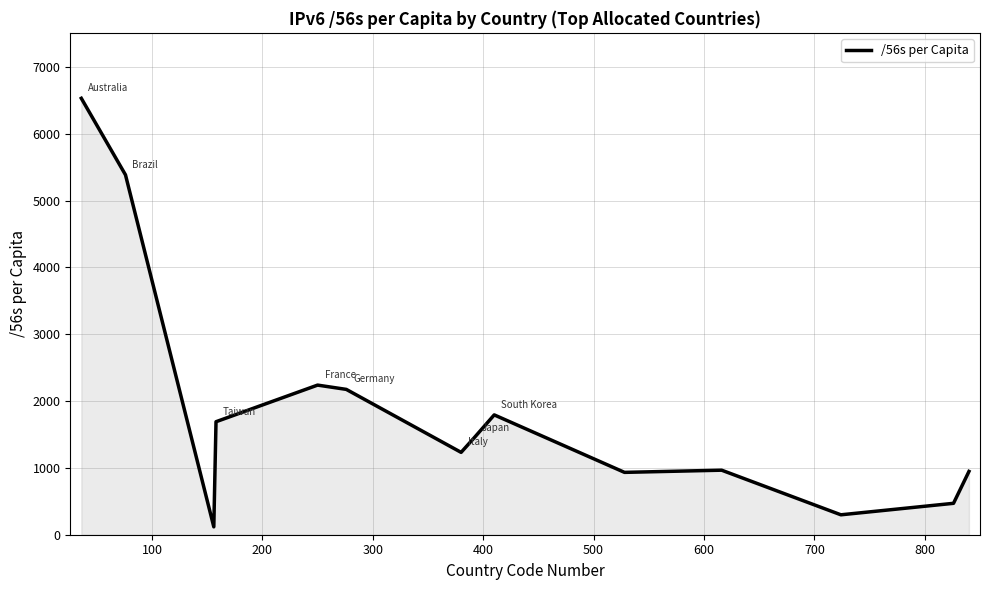

What is the difference between the maximum and minimum values?

6412.0